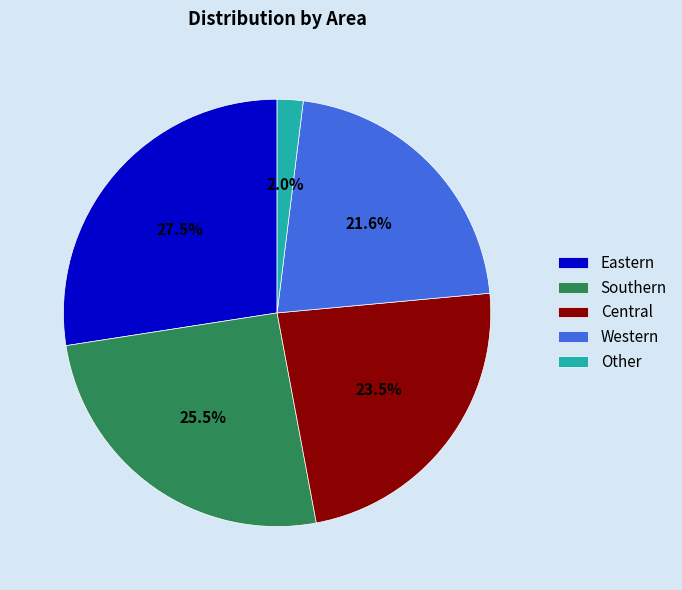

Is Western the majority of the pie?

No